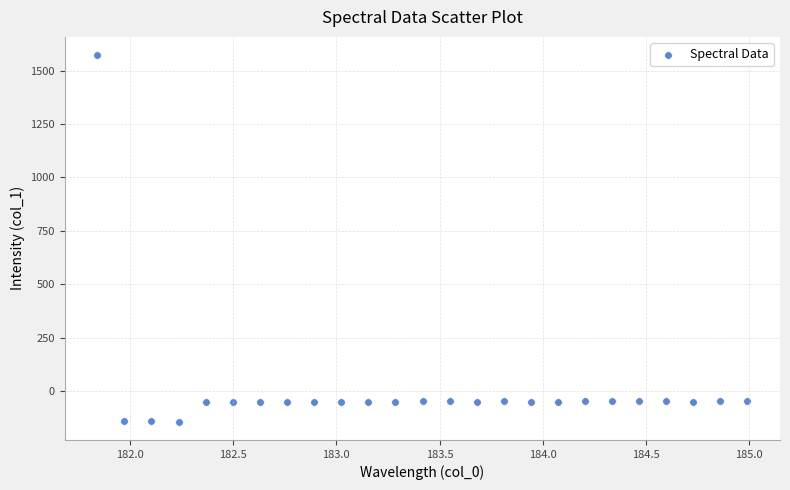

What is the range of Y values (max minus min)?

1713.8